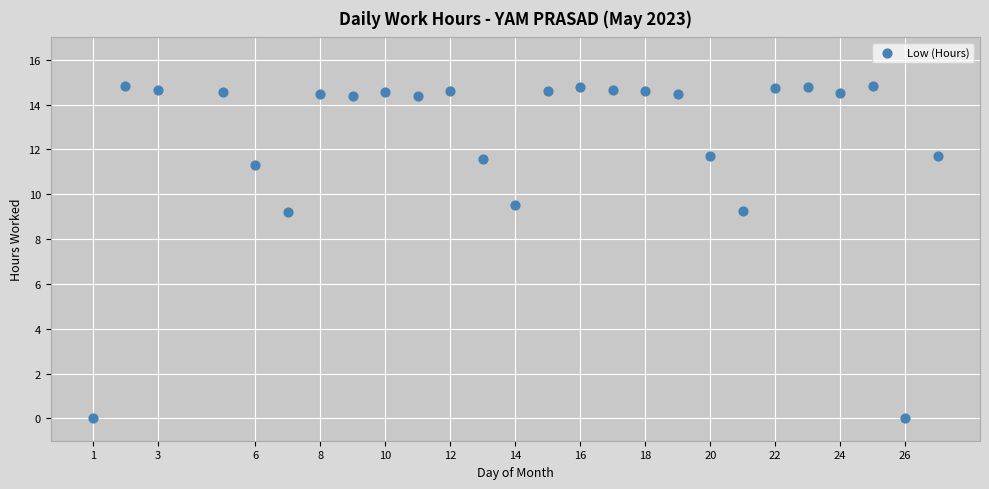

What is the range of X values (max minus min)?

26.0